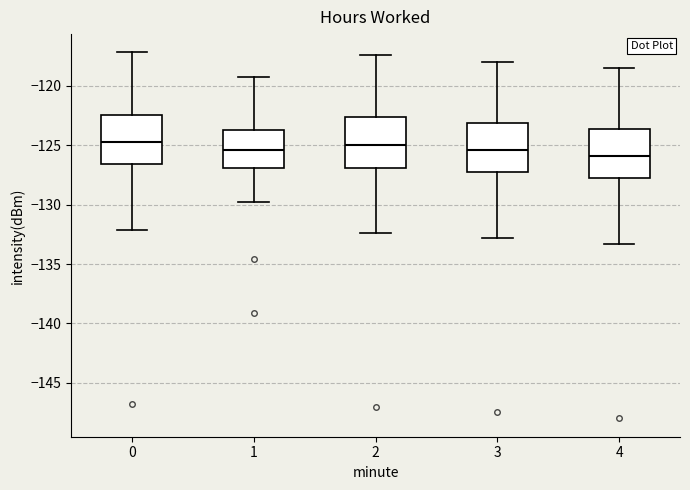

Reading left to right, transcribe this box plot: for each box, give where its median line is, the range the box spans, and where its two whiskers end, as read against the y-axis. The values are not printed on the chart, so give them approximately, as read against the axis.

0: median -125.0, box -126.5 to -122.5, whiskers -132.0 to -117.0
1: median -125.5, box -127.0 to -123.5, whiskers -130.0 to -119.5
2: median -125.0, box -127.0 to -122.5, whiskers -132.5 to -117.5
3: median -125.5, box -127.5 to -123.0, whiskers -133.0 to -118.0
4: median -126.0, box -128.0 to -123.5, whiskers -133.5 to -118.5